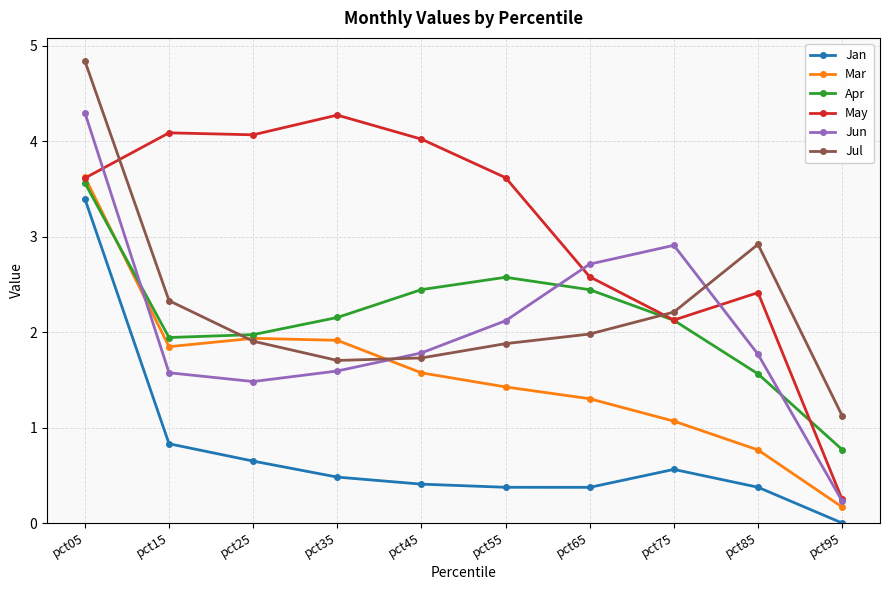

Does the chart have visible grid lines?

Yes